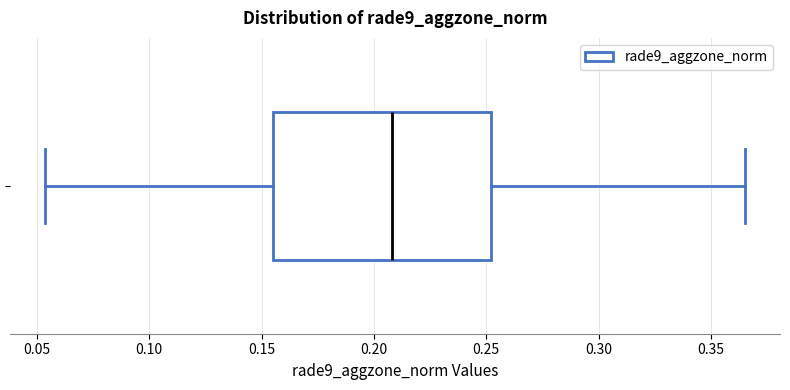

Transcribe this box plot: give where the median line is, the range the box spans, and where the two whiskers end, as read against the x-axis. The values are not printed on the chart, so give them approximately, as read against the axis.

median 0.210, box 0.155 to 0.250, whiskers 0.055 to 0.365